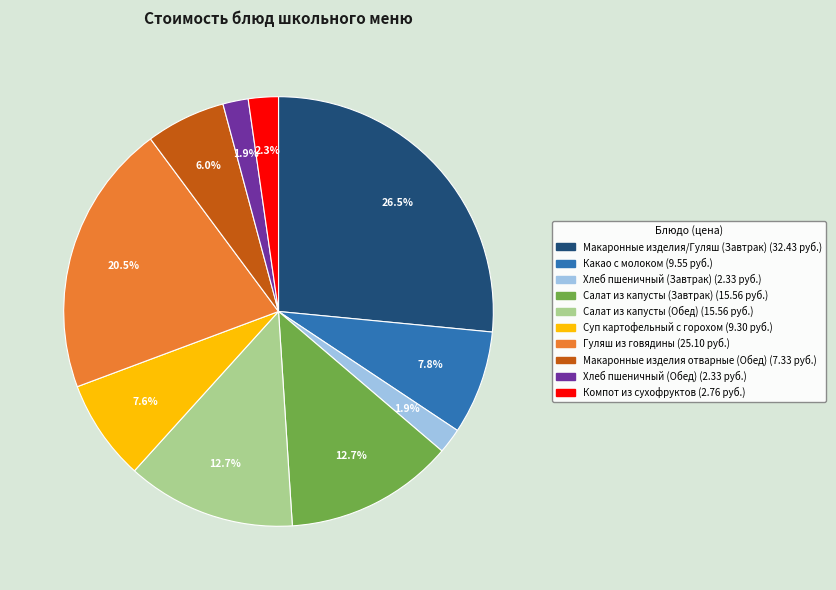

What percentage do Макаронные изделия отварные (Обед) and Компот из сухофруктов together represent?

8.3%